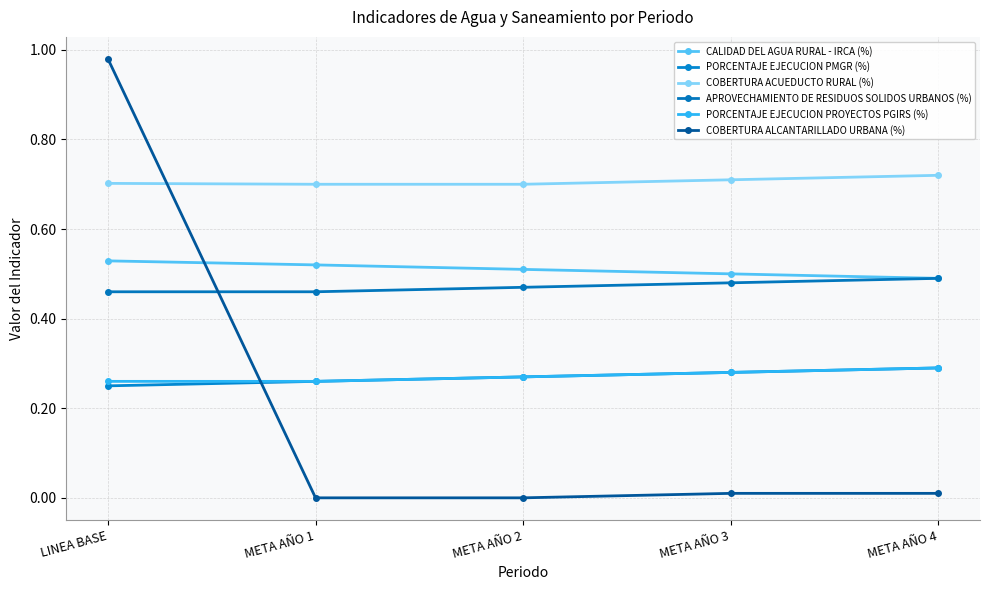

The CALIDAD DEL AGUA RURAL - IRCA (%) series shows 0.2 at META AÑO 3. True or false?

False